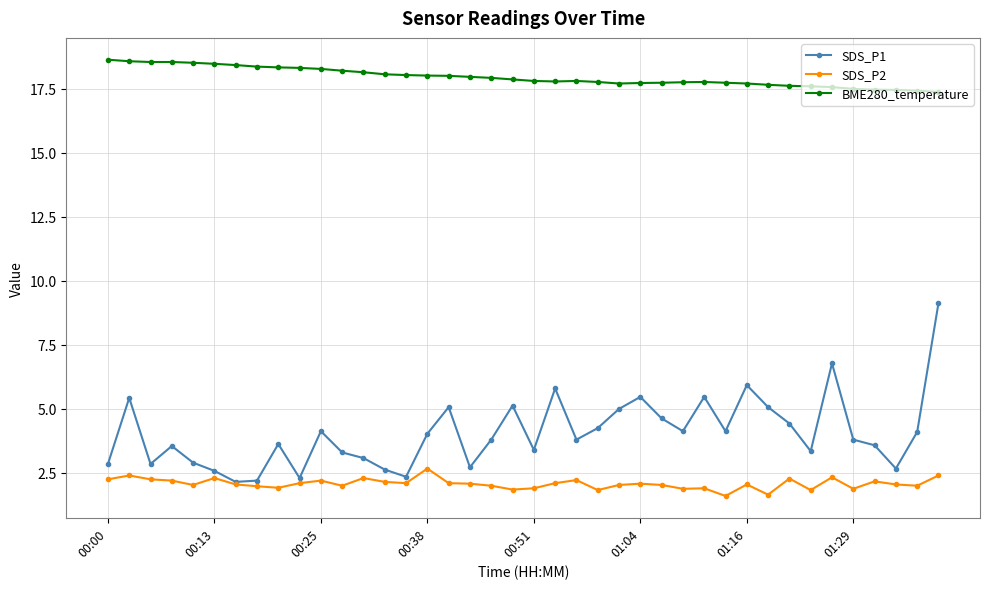

Which series has the largest range (max minus min)?

SDS_P1